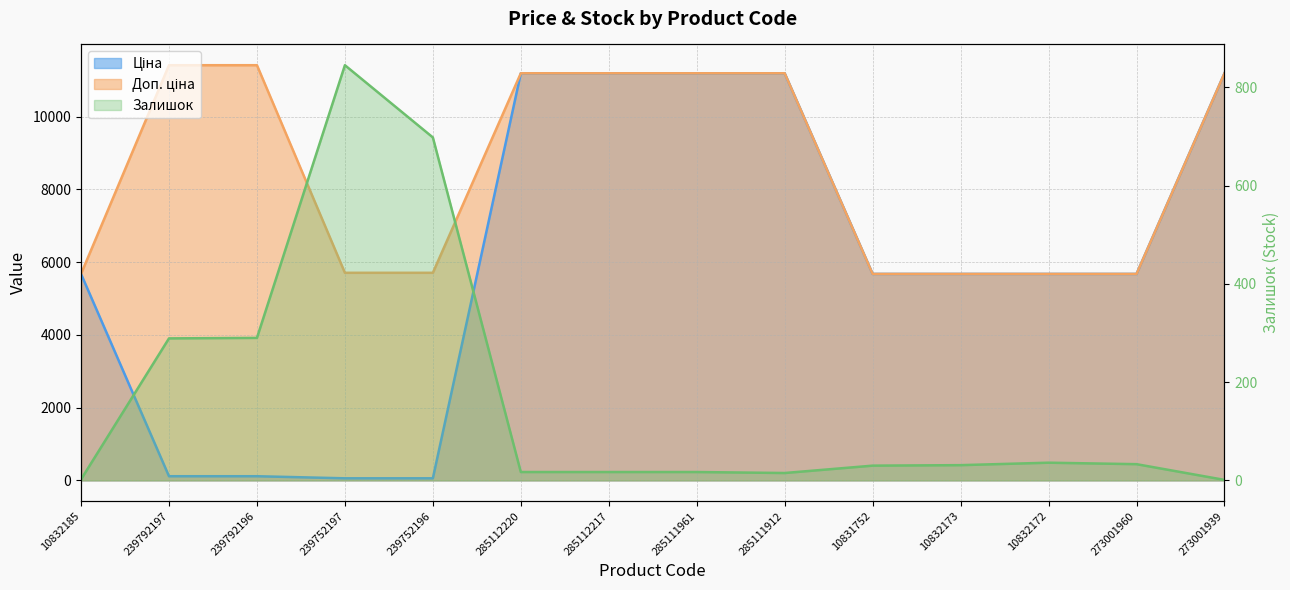

True or false: Залишок has a value of 289.0 at 239792197.

True